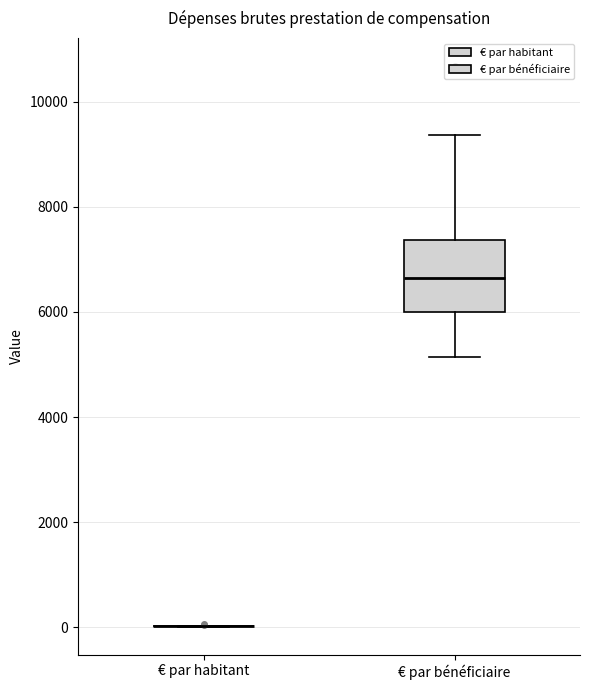

Comparing the boxes themselves (not the whiskers), which one is the tallest?

€ par bénéficiaire